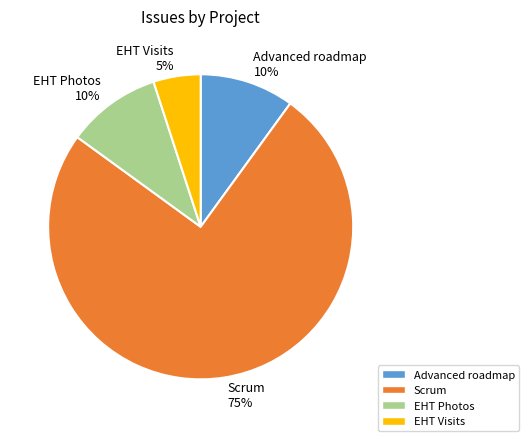

How many segments does this pie chart have?

4